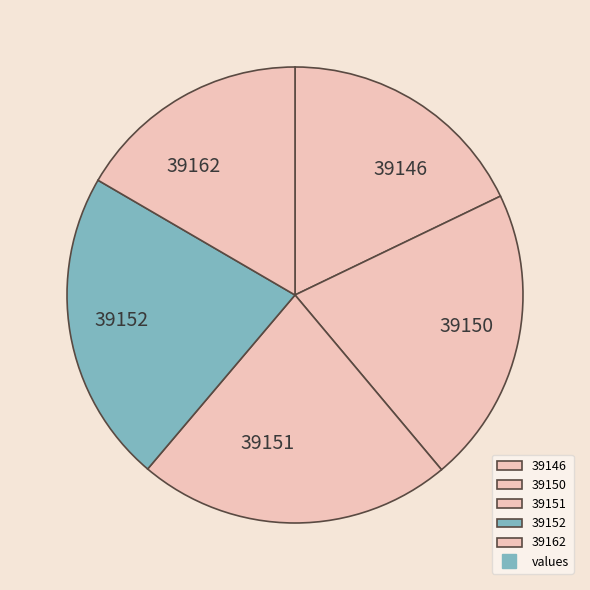

Does 39152 account for over 50% of the chart?

No